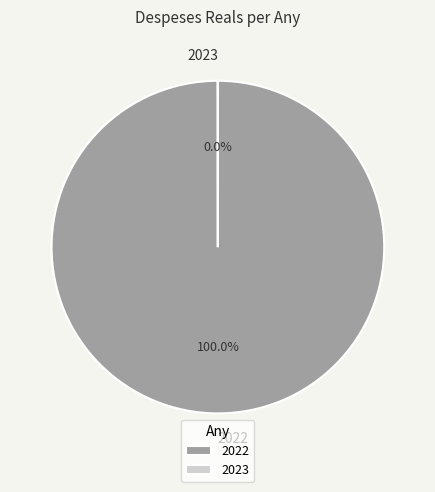

Count the number of slices in the pie.

2